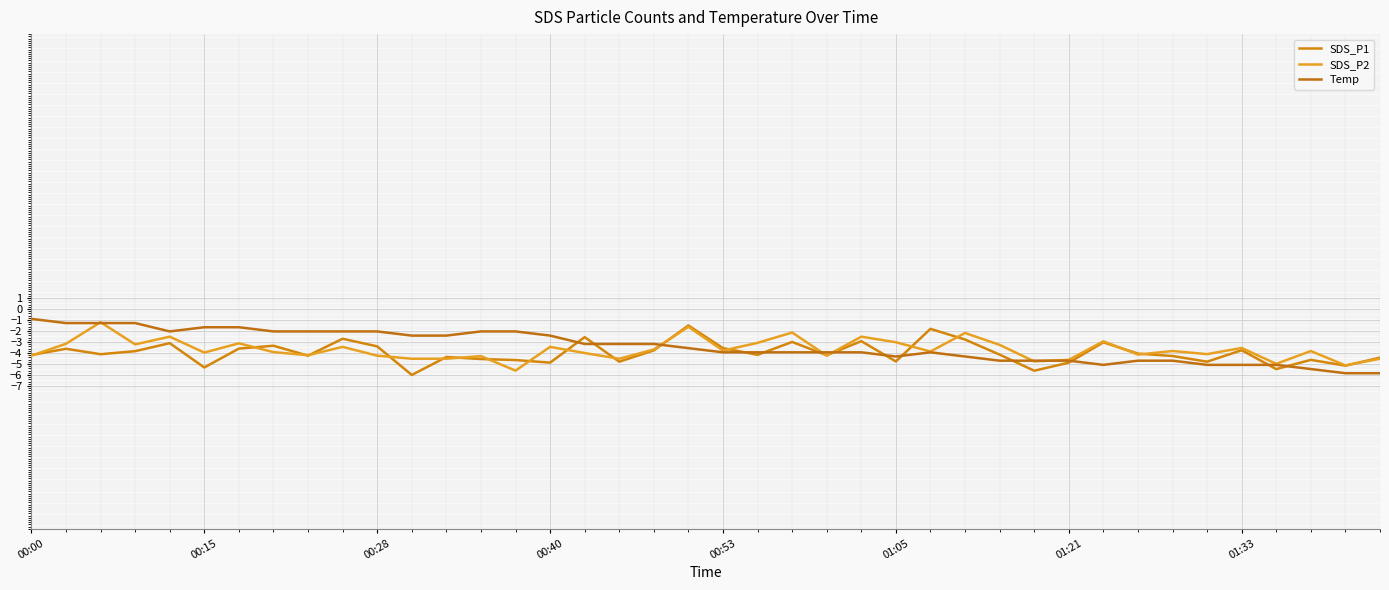

Reading left to right, list all the values displayed in this chart.

SDS_P1: -4.2	-3.6	-4.1	-3.8	-3.1	-5.3	-3.6	-3.3	-4.2	-2.7	-3.4	-6.0	-4.4	-4.6	-4.6	-4.9	-2.6	-4.8	-3.8	-1.5	-3.6	-4.2	-3.0	-4.2	-2.9	-4.8	-1.8	-2.8	-4.2	-5.6	-4.9	-3.0	-4.1	-4.3	-4.8	-3.8	-5.5	-4.6	-5.2	-4.4
SDS_P2: -4.2	-3.2	-1.2	-3.2	-2.5	-4.0	-3.1	-3.9	-4.2	-3.4	-4.2	-4.5	-4.5	-4.3	-5.6	-3.4	-4.0	-4.5	-3.7	-1.6	-3.8	-3.1	-2.1	-4.2	-2.5	-3.0	-3.9	-2.2	-3.3	-4.8	-4.6	-2.9	-4.1	-3.8	-4.1	-3.5	-5.0	-3.8	-5.1	-4.5
Temp: -0.9	-1.3	-1.3	-1.3	-2.0	-1.7	-1.7	-2.0	-2.0	-2.0	-2.0	-2.4	-2.4	-2.0	-2.0	-2.4	-3.2	-3.2	-3.2	-3.6	-3.9	-3.9	-3.9	-3.9	-3.9	-4.3	-3.9	-4.3	-4.7	-4.7	-4.7	-5.1	-4.7	-4.7	-5.1	-5.1	-5.1	-5.5	-5.8	-5.8